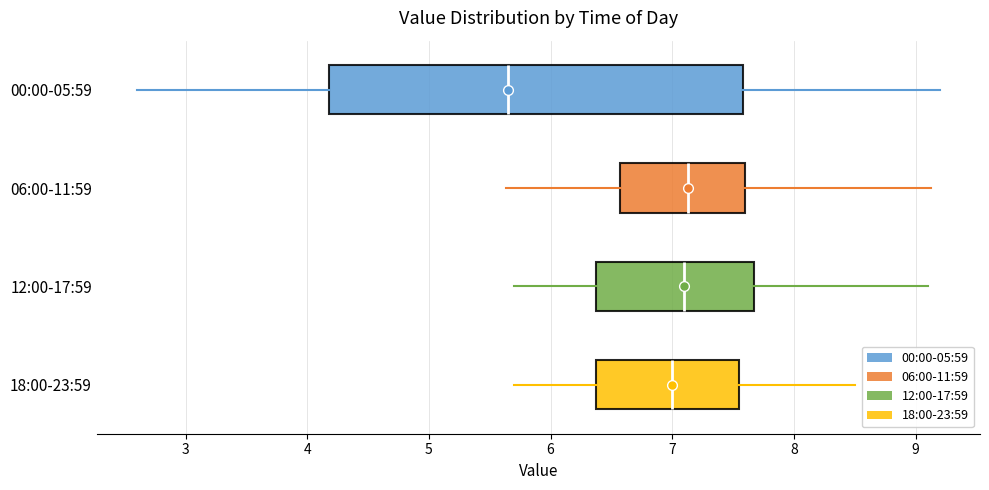

Which box is the widest, from its left edge to its right edge?

00:00-05:59